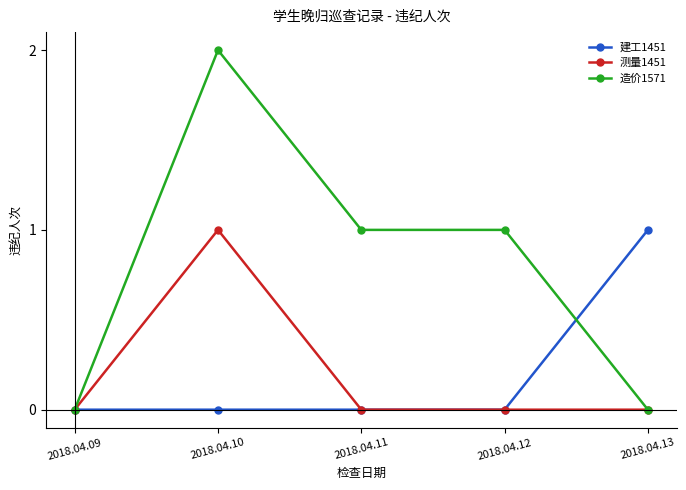

Is this an area chart (filled region under the line)?

No